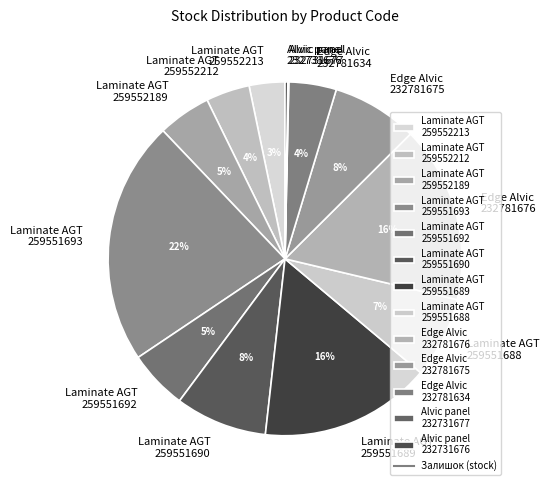

What is the largest slice in the pie chart?

Laminate AGT 259551693